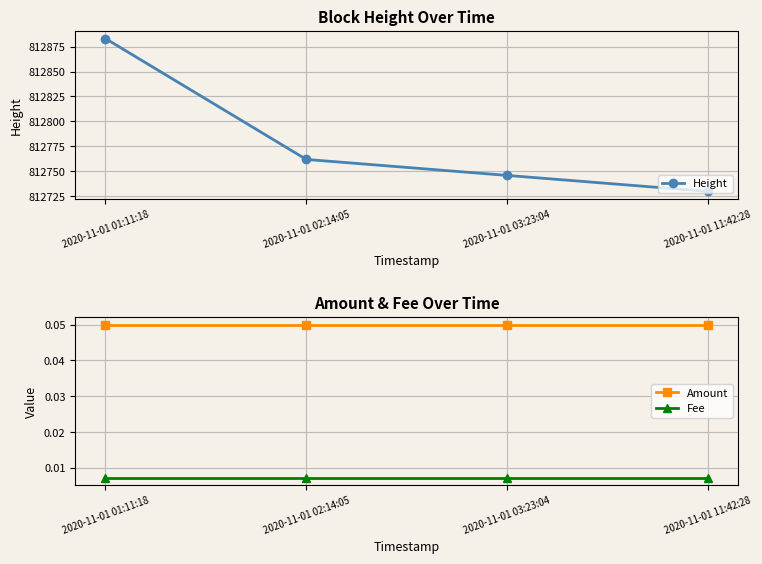

How many lines are shown in the chart?

3